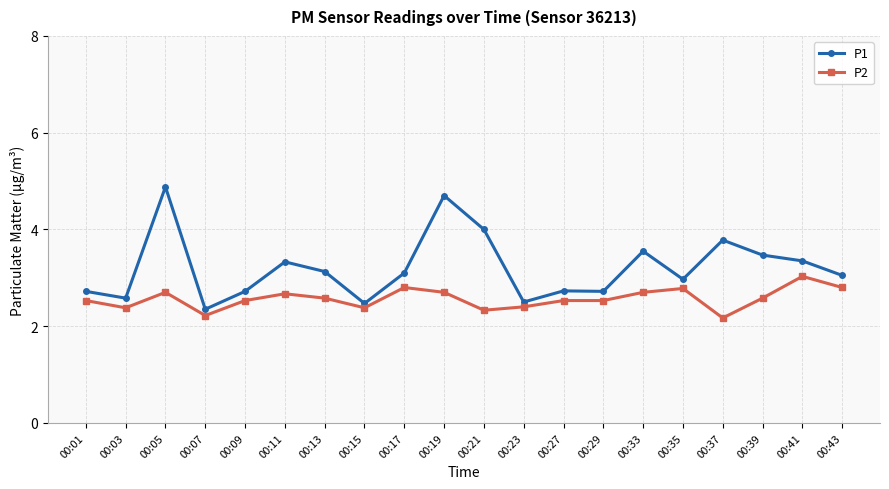

At which category is the sum across all series the highest?

00:05